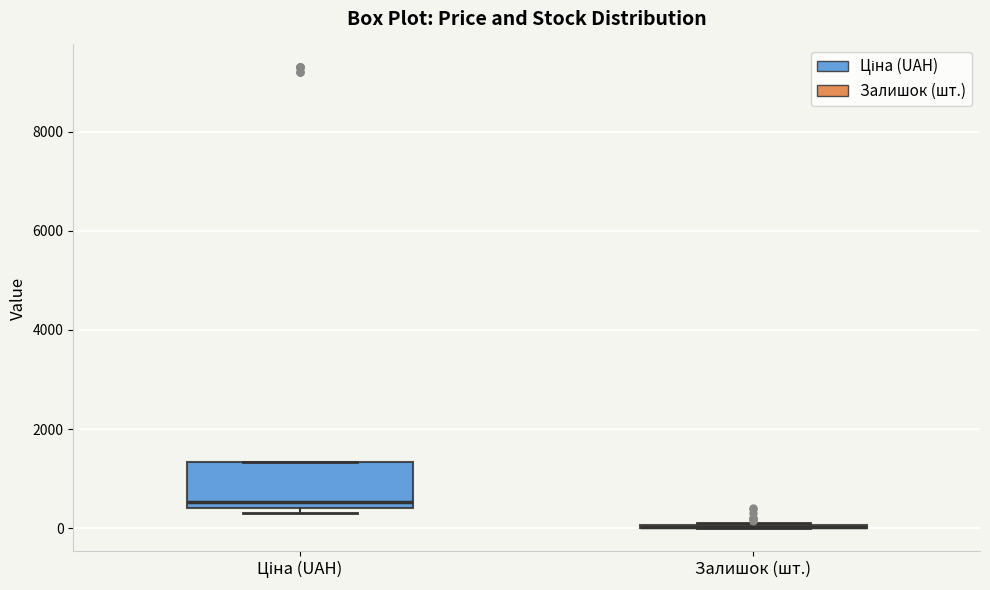

Reading left to right, read every box against the y-axis: the position of its median line, the range the box covers, and the ends of its whiskers. The values are not printed on the chart, so give them approximately, as read against the axis.

Ціна (UAH): median 600, box 400 to 1400, whiskers 400 (just below the box's lower edge) to 1400
Залишок (шт.): box collapsed to a line at 0, whiskers 0 to 0